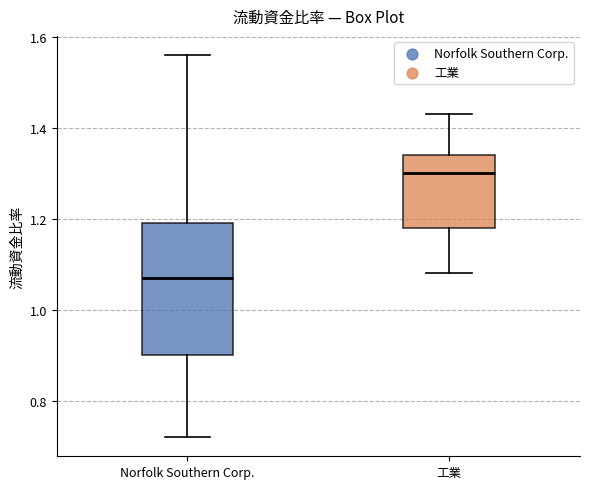

Where is the upper edge of the box for Norfolk Southern Corp. on the y-axis? The values are not printed on the chart, so give them approximately, as read against the axis.

1.20